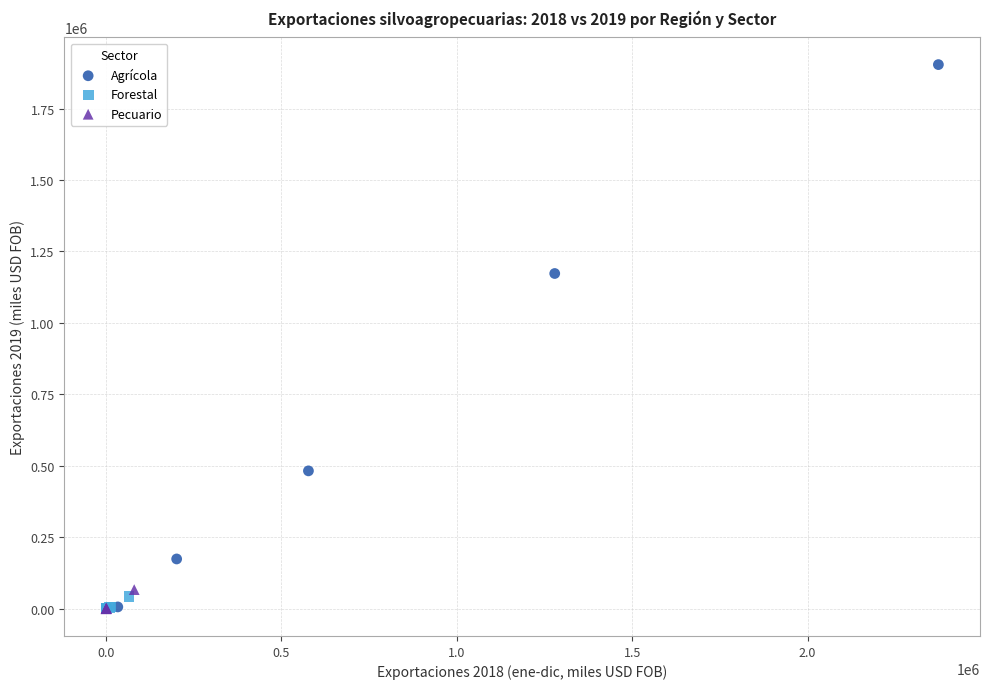

Which series has the widest spread of Y values?

Agrícola